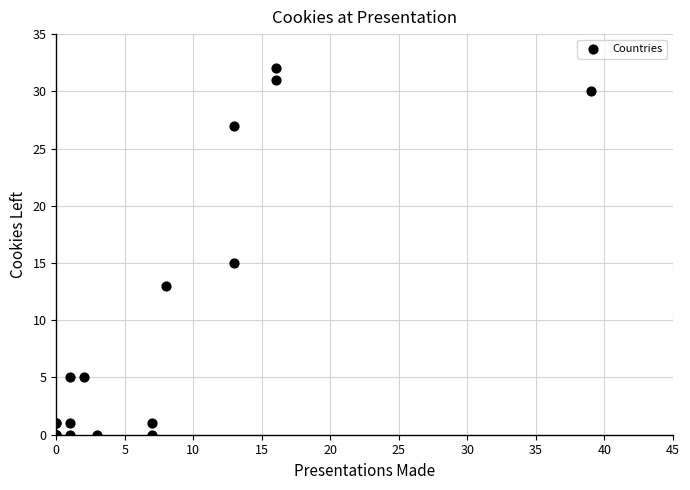

What Y value in the scatter plot is closest to 16?

15